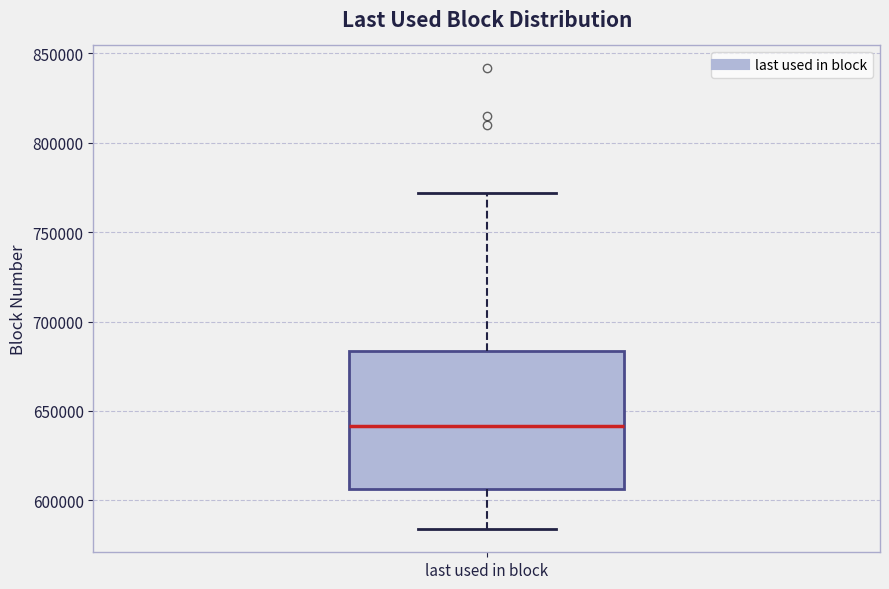

Transcribe this box plot: give where the median line is, the range the box spans, and where the two whiskers end, as read against the y-axis. The values are not printed on the chart, so give them approximately, as read against the axis.

median 640000, box 605000 to 685000, whiskers 585000 to 770000